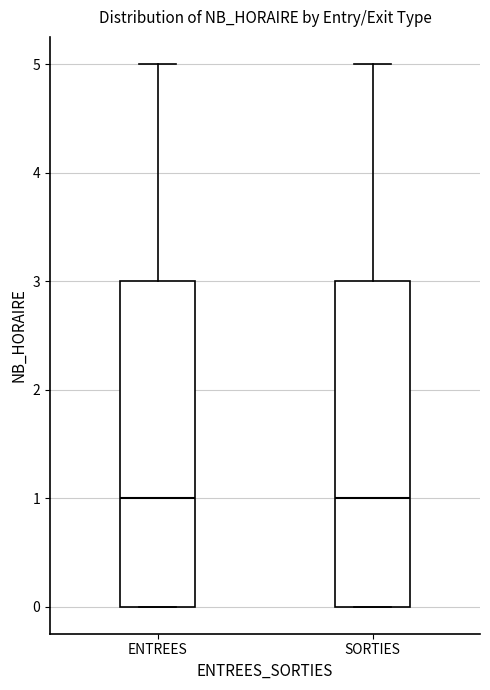

Reading left to right, read every box against the y-axis: the position of its median line, the range the box covers, and the ends of its whiskers. The values are not printed on the chart, so give them approximately, as read against the axis.

ENTREES: median 1, box 0 to 3, whiskers 0 to 5
SORTIES: median 1, box 0 to 3, whiskers 0 to 5